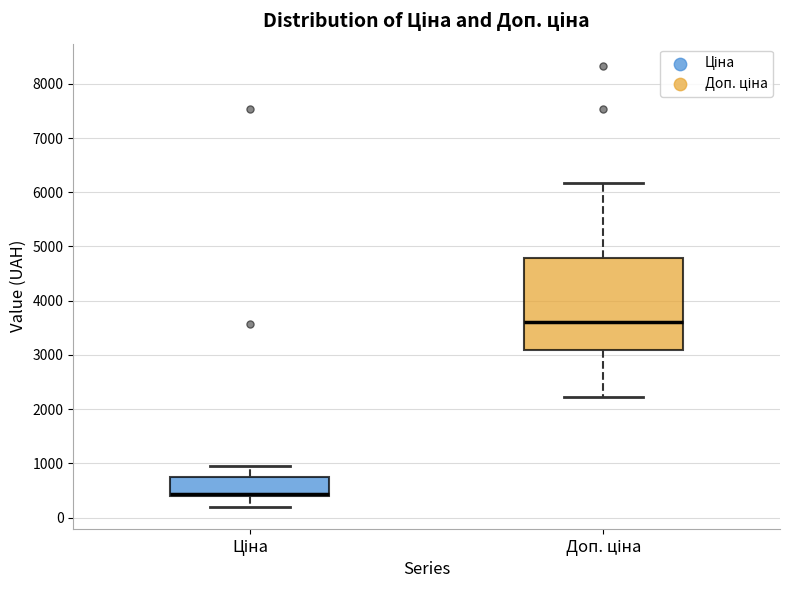

Which box has the lowest median line?

Ціна